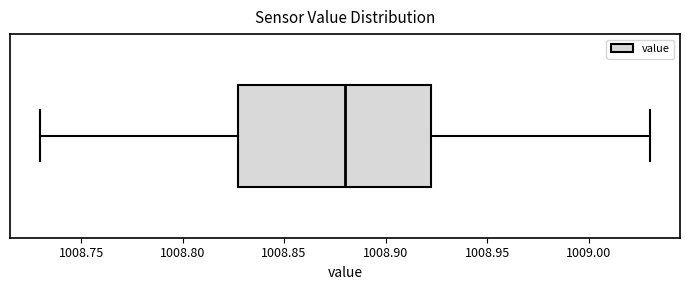

Transcribe this box plot: give where the median line is, the range the box spans, and where the two whiskers end, as read against the x-axis. The values are not printed on the chart, so give them approximately, as read against the axis.

median 1008.880, box 1008.830 to 1008.925, whiskers 1008.730 to 1009.030